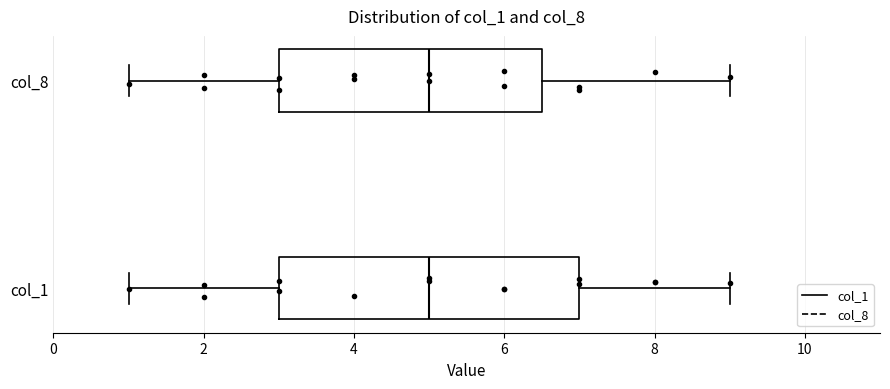

Reading bottom to top, transcribe this box plot: for each box, give where its median line is, the range the box spans, and where its two whiskers end, as read against the x-axis. The values are not printed on the chart, so give them approximately, as read against the axis.

col_1: median 5.0, box 3.0 to 7.0, whiskers 1.0 to 9.0
col_8: median 5.0, box 3.0 to 6.6, whiskers 1.0 to 9.0